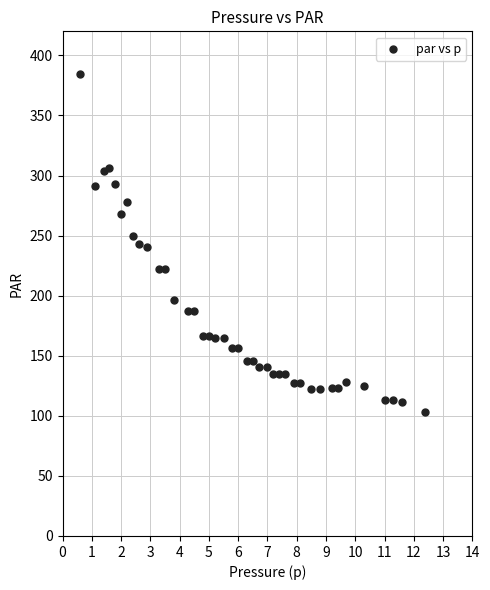

What is the range of X values (max minus min)?

11.8